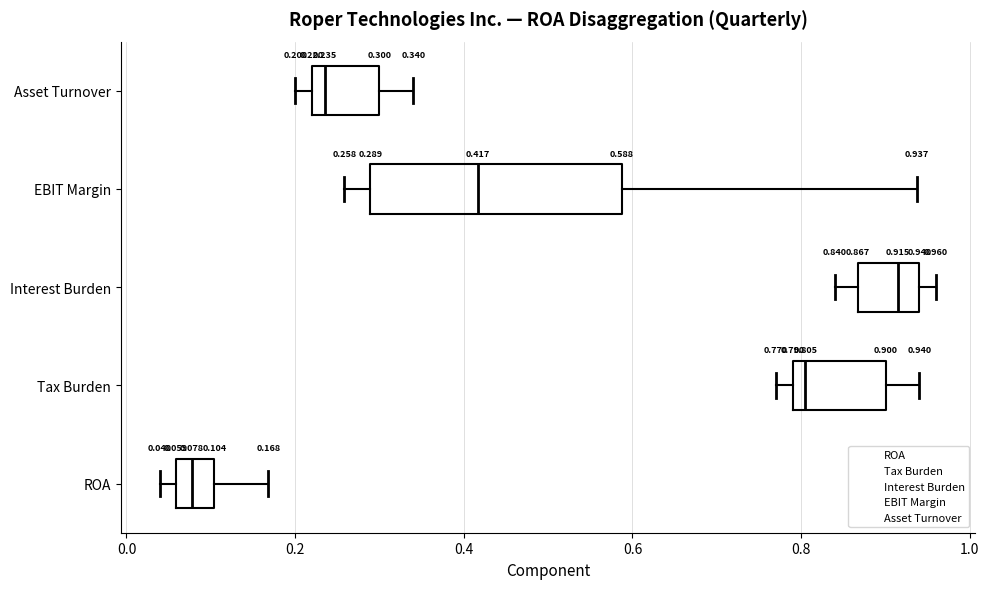

Which box is the widest, from its left edge to its right edge?

EBIT Margin